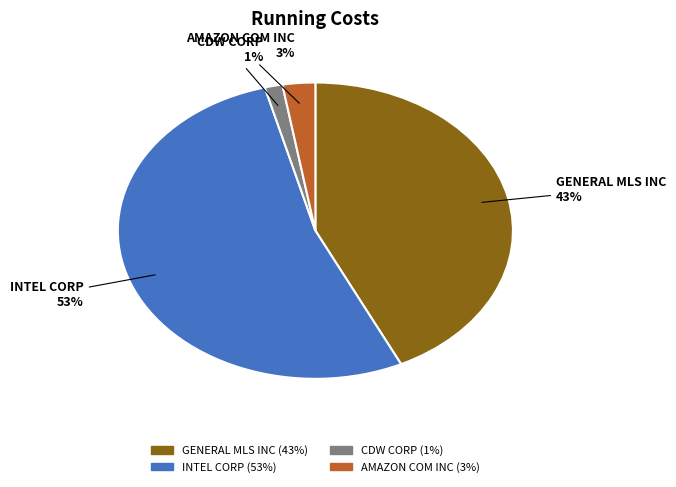

To the nearest percent, what is the combined percentage of GENERAL MLS INC and CDW CORP?

44%